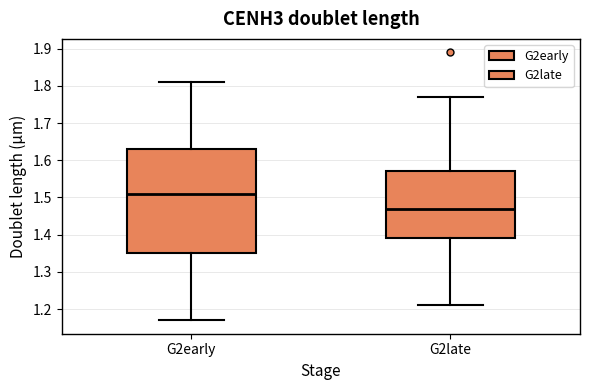

Reading left to right, read every box against the y-axis: the position of its median line, the range the box covers, and the ends of its whiskers. The values are not printed on the chart, so give them approximately, as read against the axis.

G2early: median 1.51, box 1.35 to 1.63, whiskers 1.17 to 1.81
G2late: median 1.47, box 1.39 to 1.57, whiskers 1.21 to 1.77